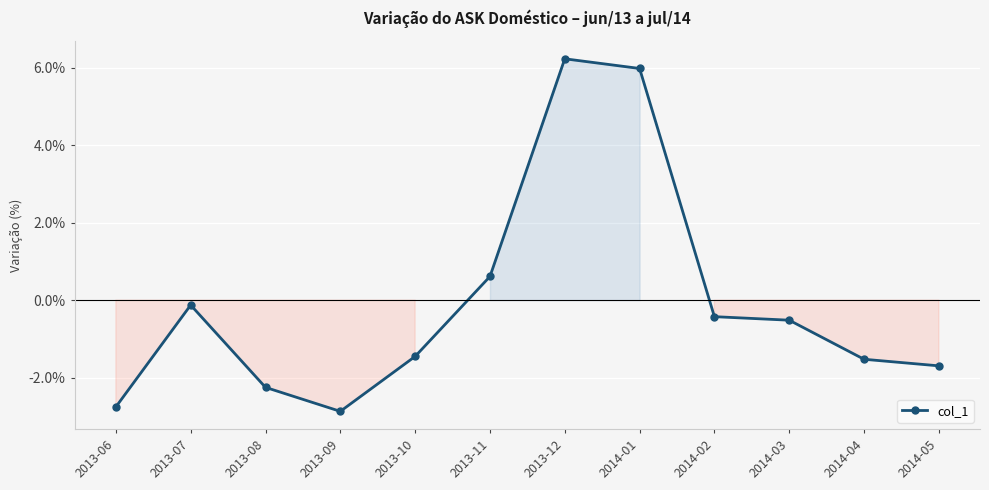

Does the chart have visible grid lines?

Yes